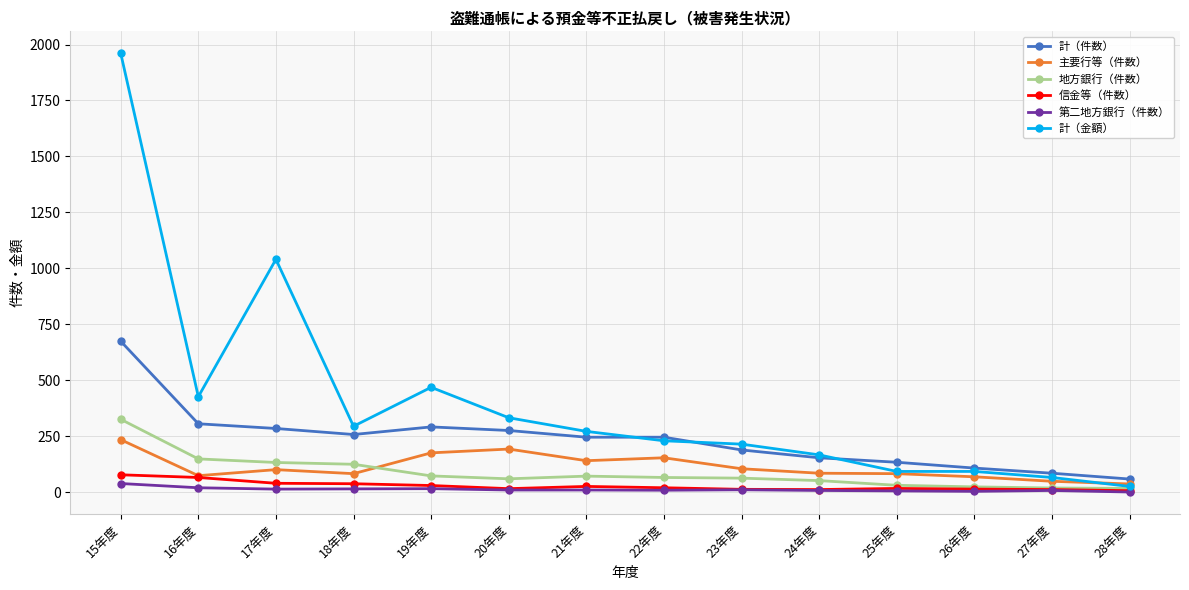

What is the maximum value shown in the chart?

1961